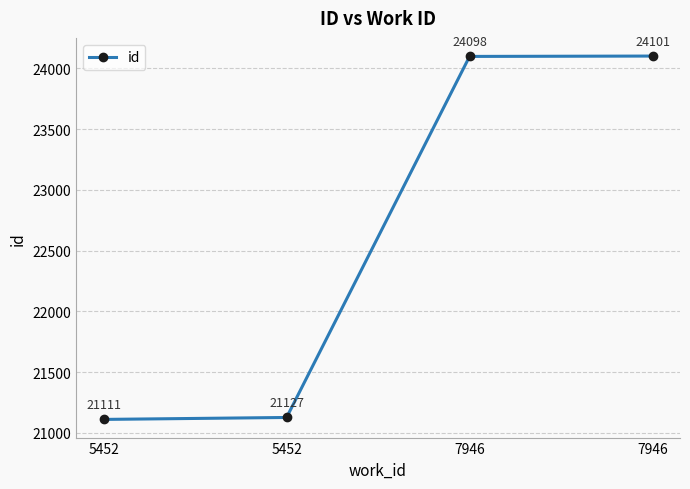

Count the number of categories in the chart.

4